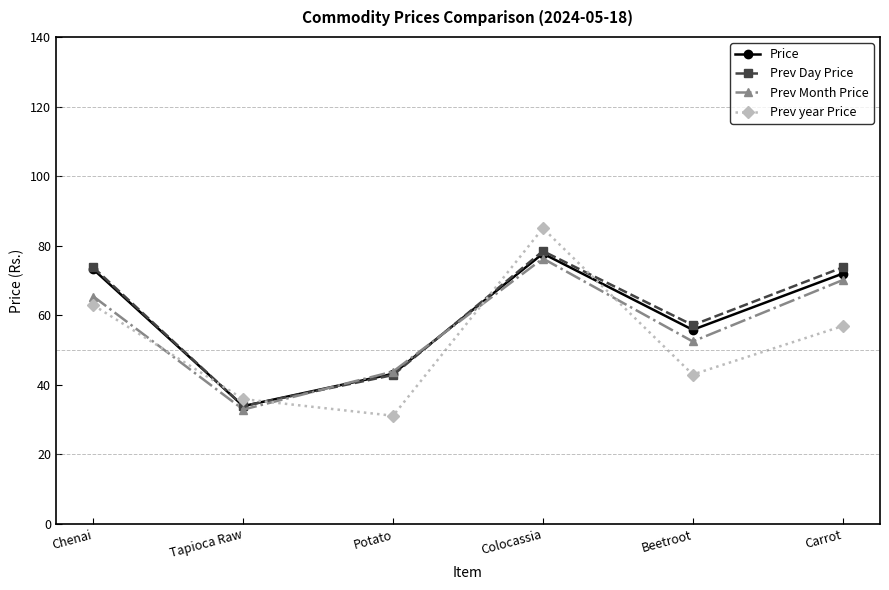

How many interior local peaks does the Prev year Price series have?

1